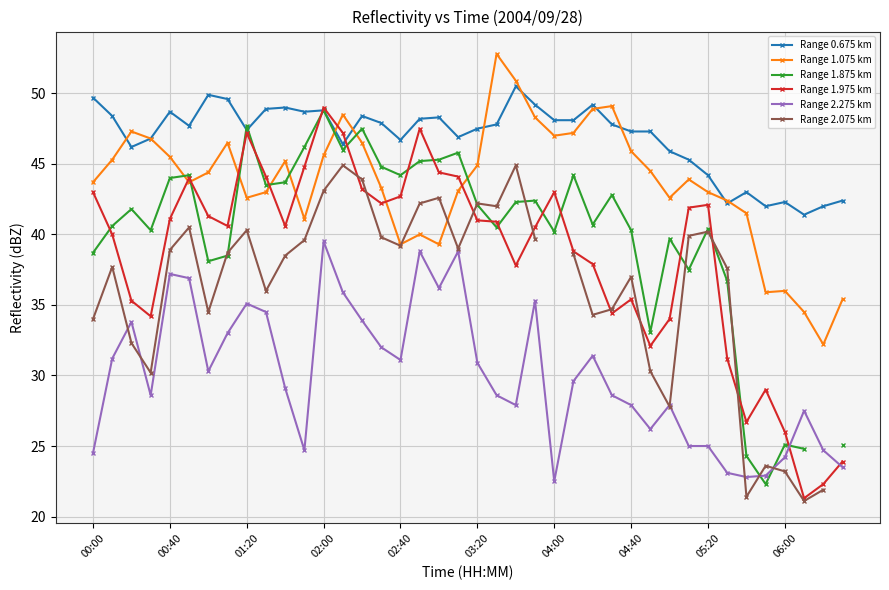

At which label does Range 1.975 km first exceed 40?

00:00